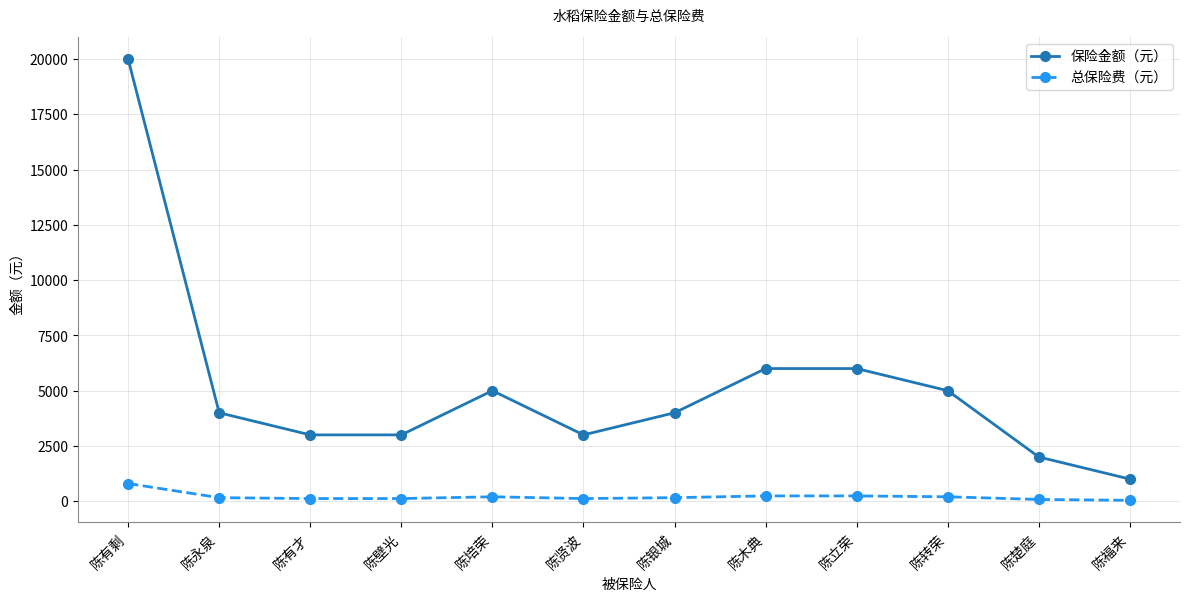

Which series has the widest spread of values?

保险金额（元）